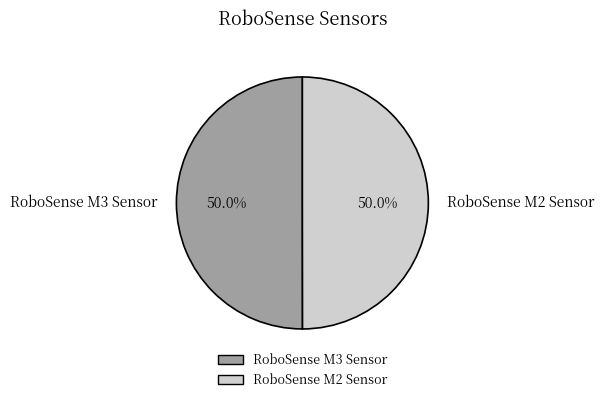

Is it true that RoboSense M3 Sensor is 44% of the pie?

False